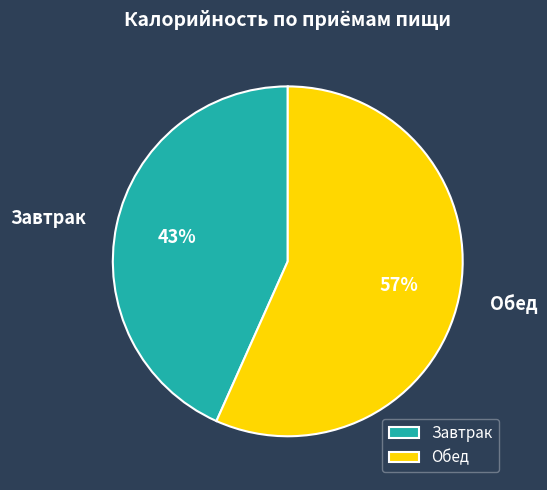

Does any single category account for the majority?

Yes